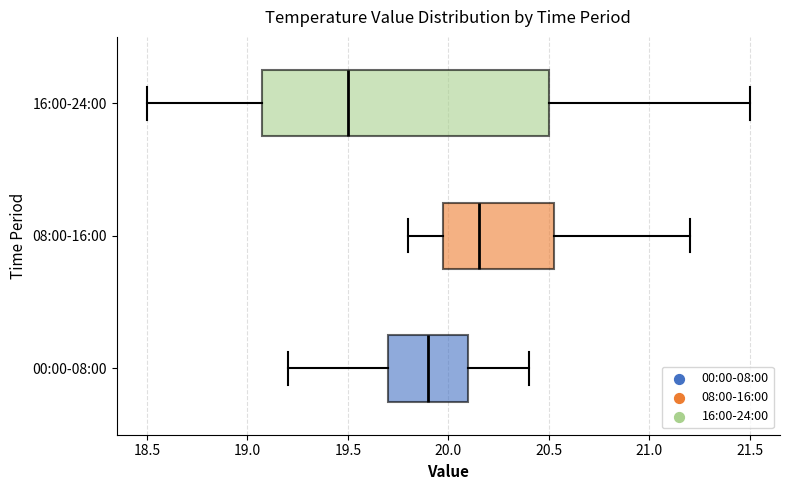

Where does the right whisker of the box for 16:00-24:00 end on the x-axis? The values are not printed on the chart, so give them approximately, as read against the axis.

21.50